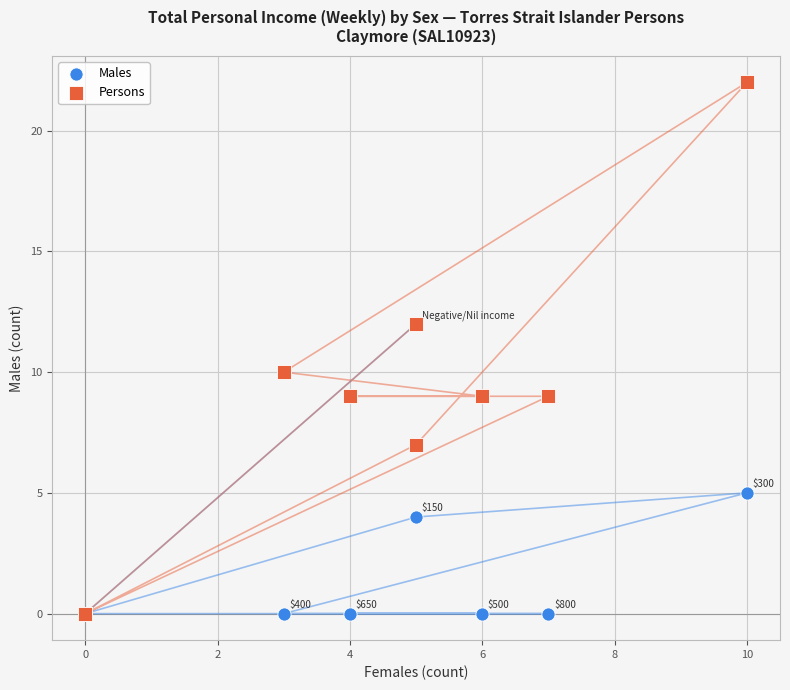

What are all the series names shown in the legend?

Males, Persons